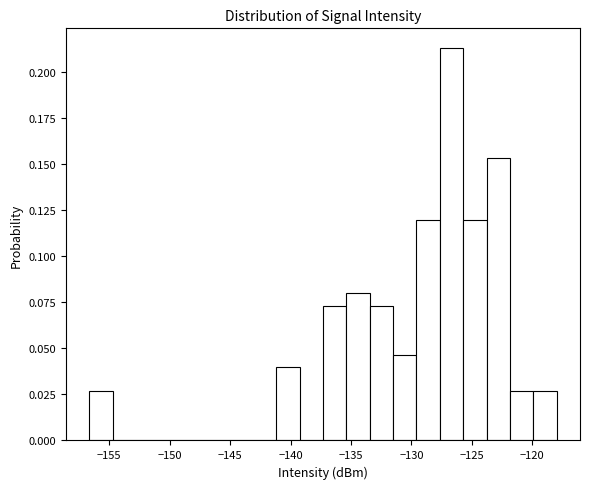

Read against the x-axis, roughly where is the centre of the tallest bar?

-126.5